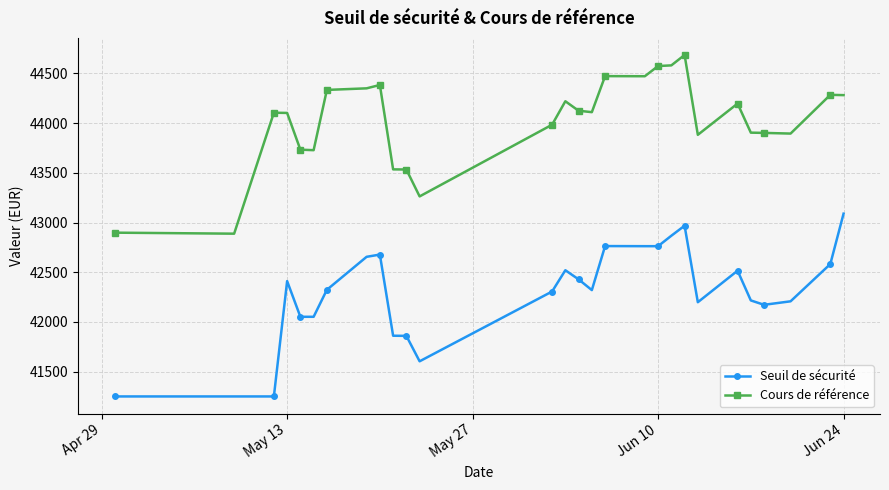

What is the value of the Seuil de sécurité point at the 18th from the left?

42761.8